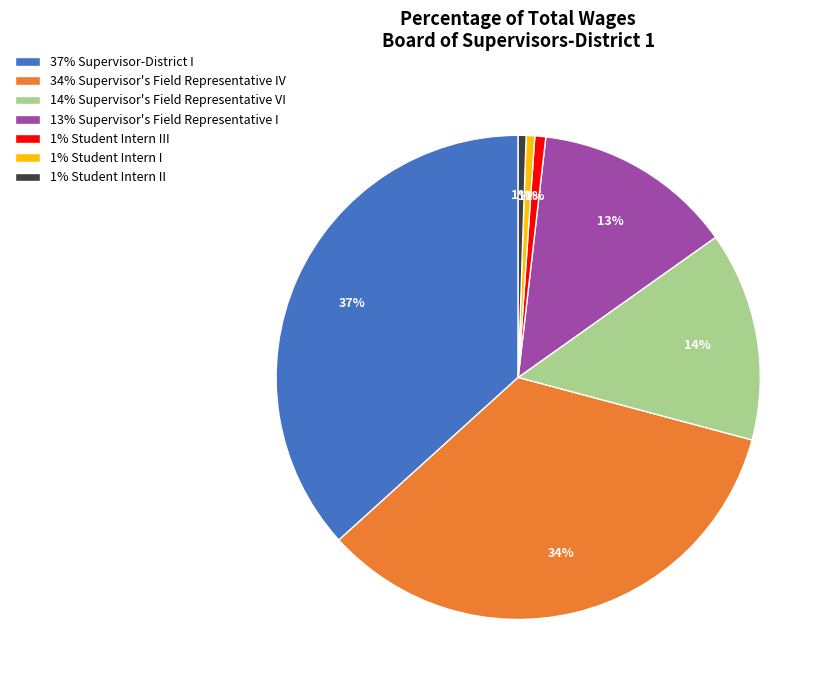

To the nearest percent, what is the average slice percentage?

14%